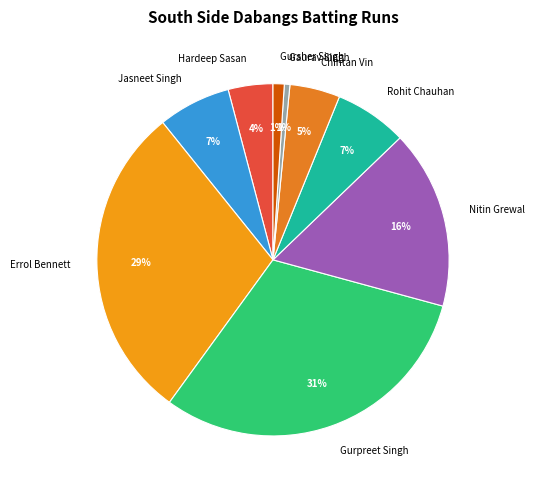

How many slices are in this pie chart?

9